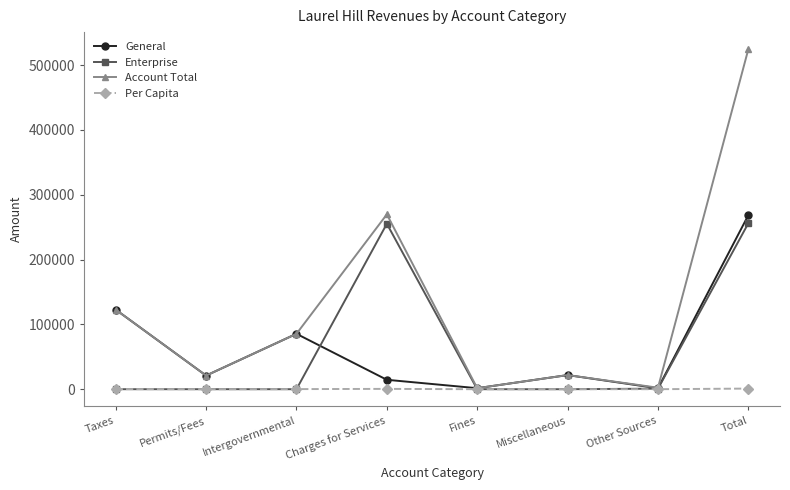

What is the sum of all Enterprise values?

512240.0